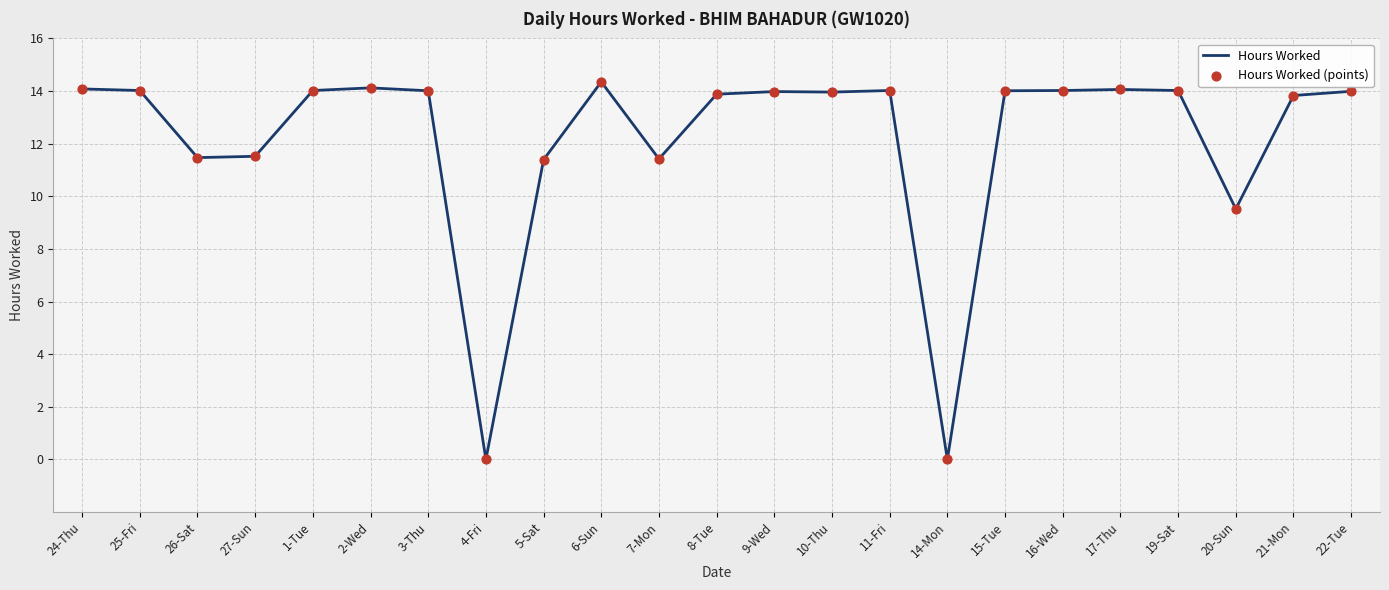

Where does the data first go above 13?

24-Thu